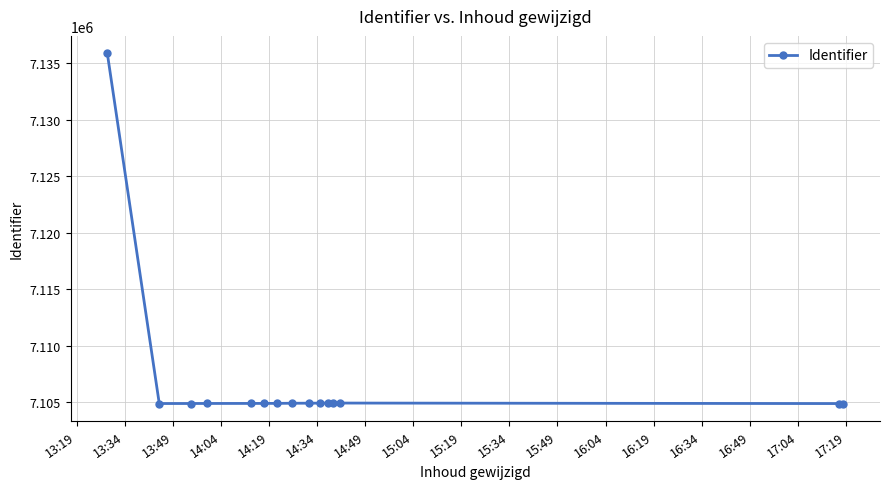

What is the smallest value displayed?

7104877